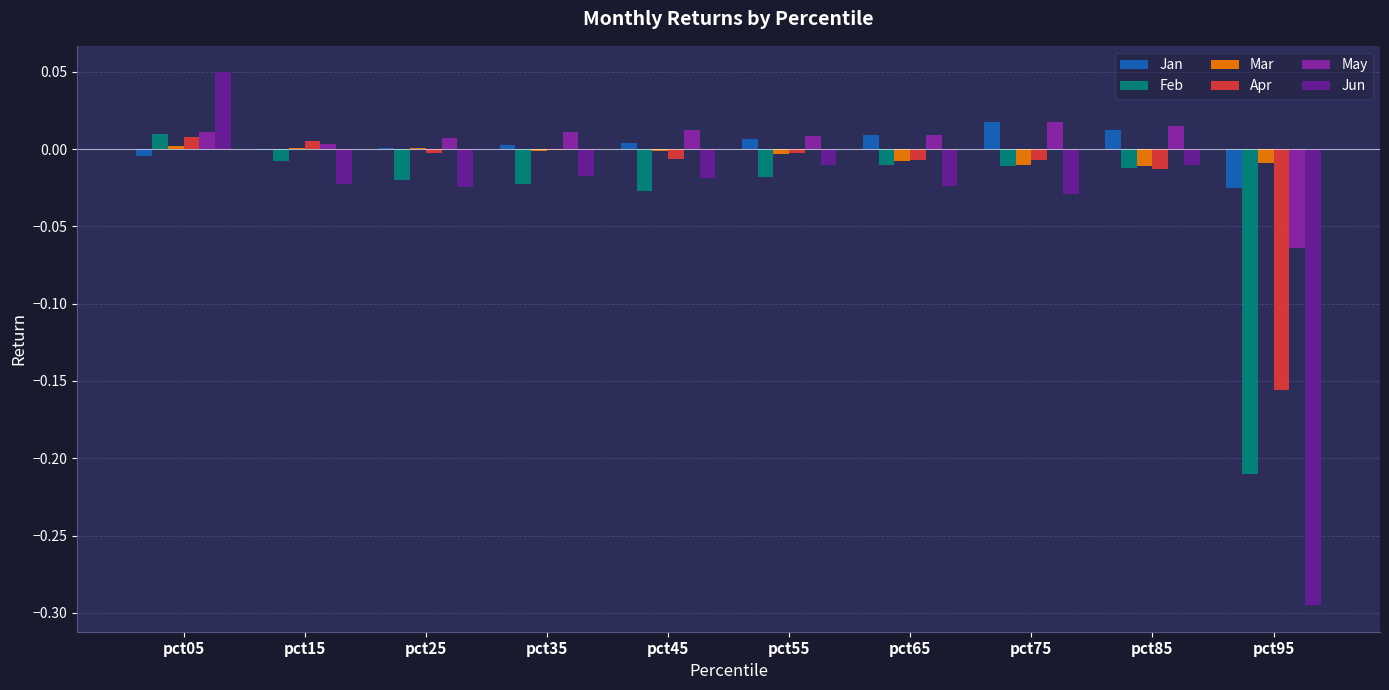

How many distinct data groups are displayed?

6